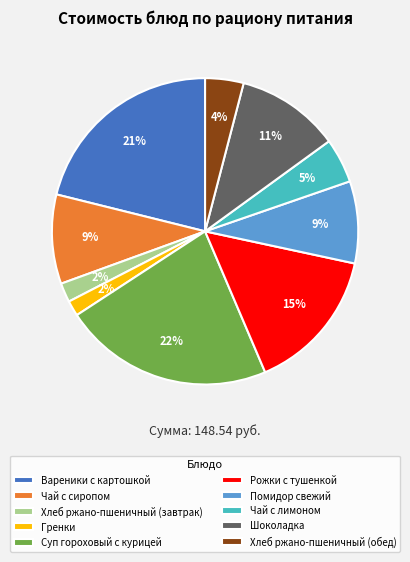

True or false: Рожки с тушенкой accounts for 10% of the total.

False